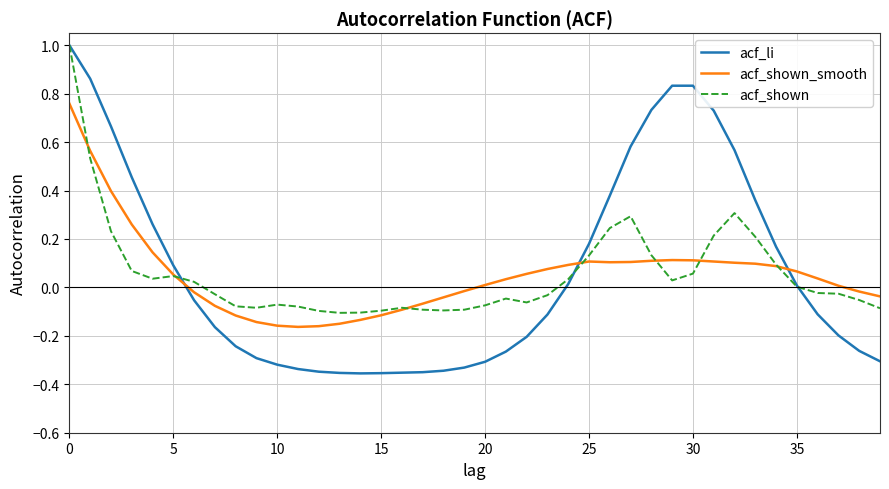

Which series has the largest total across all categories?

acf_li